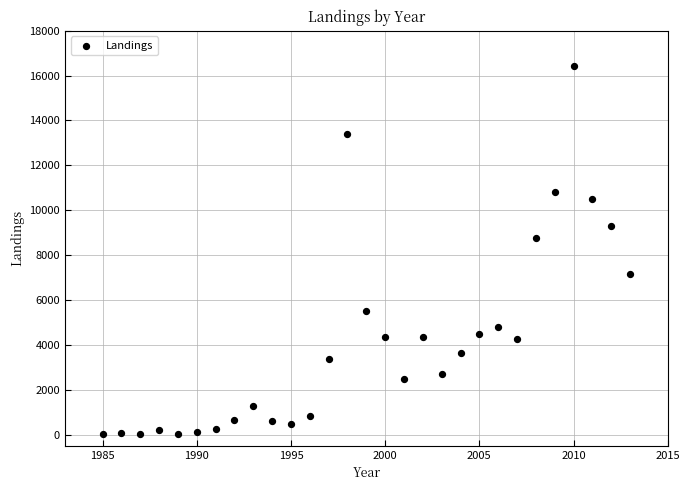

What Y value in the scatter plot is closest to 8216?

8778